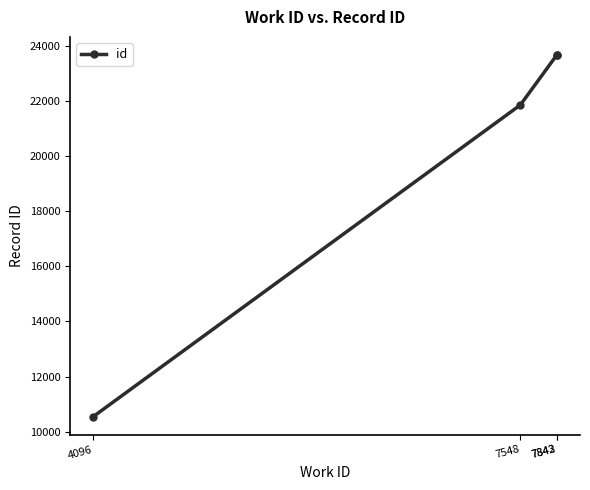

What is the value of the 4th point from the left?

23668